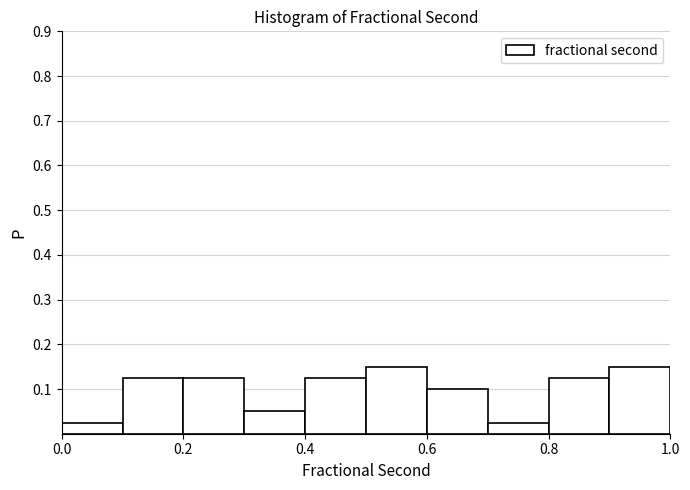

How tall is the bar that spans 0.1 to 0.2 on the x-axis? The values are not printed on the chart, so give them approximately, as read against the axis.

0.13